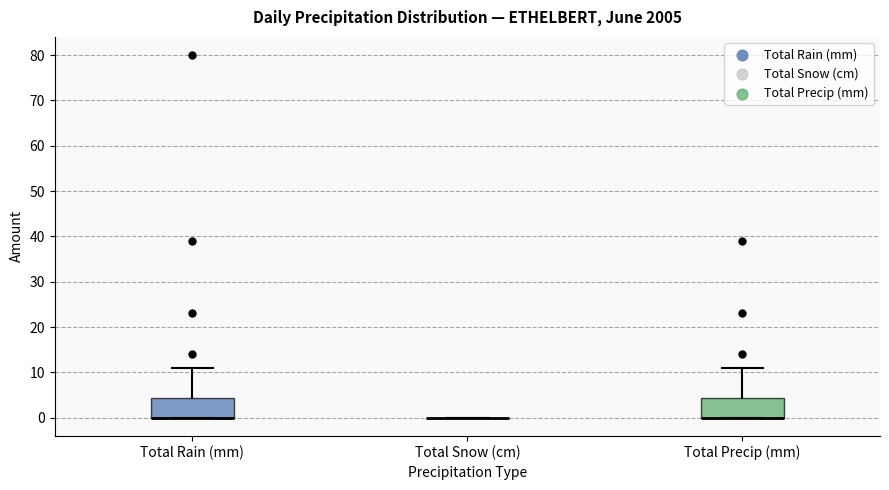

Reading left to right, transcribe this box plot: for each box, give where its median line is, the range the box spans, and where its two whiskers end, as read against the y-axis. The values are not printed on the chart, so give them approximately, as read against the axis.

Total Rain (mm): median 0 (drawn on the box's lower edge), box 0 to 4, whiskers 0 to 11
Total Snow (cm): box collapsed to a line at 0, whiskers 0 to 0
Total Precip (mm): median 0 (drawn on the box's lower edge), box 0 to 4, whiskers 0 to 11